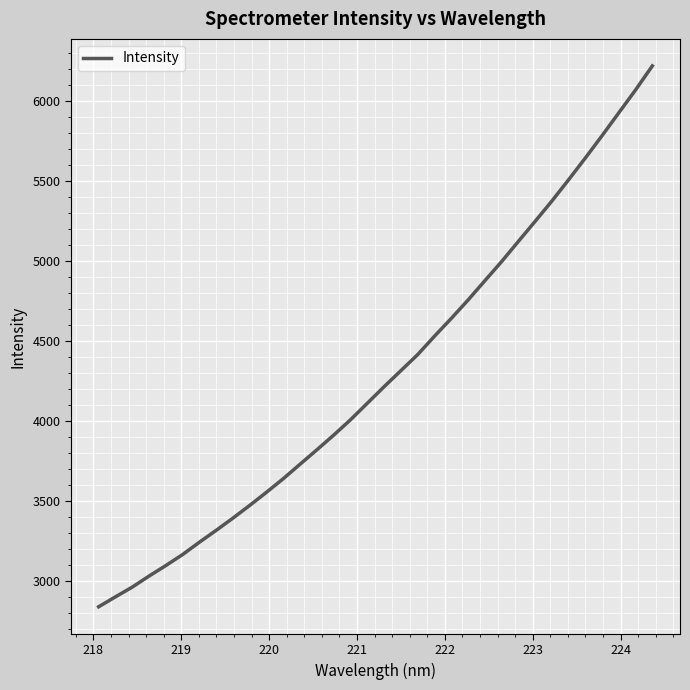

What is the difference between the maximum and minimum values?

3377.8